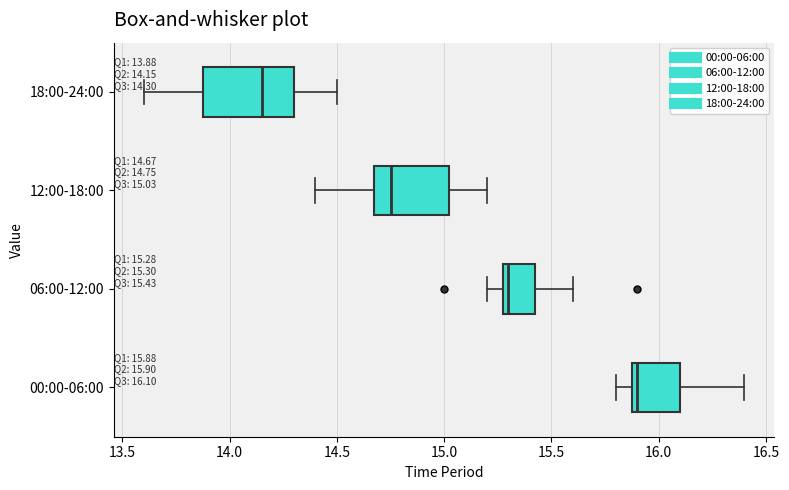

Comparing the boxes themselves (not the whiskers), which one is the widest?

18:00-24:00